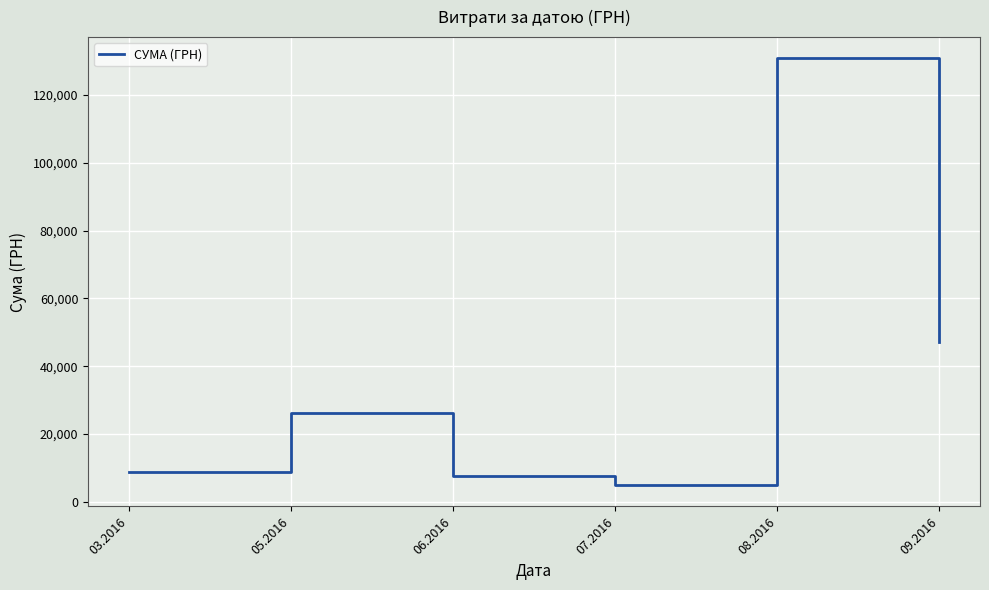

How many interior local valleys (lower than both neighbors) does the data have?

1